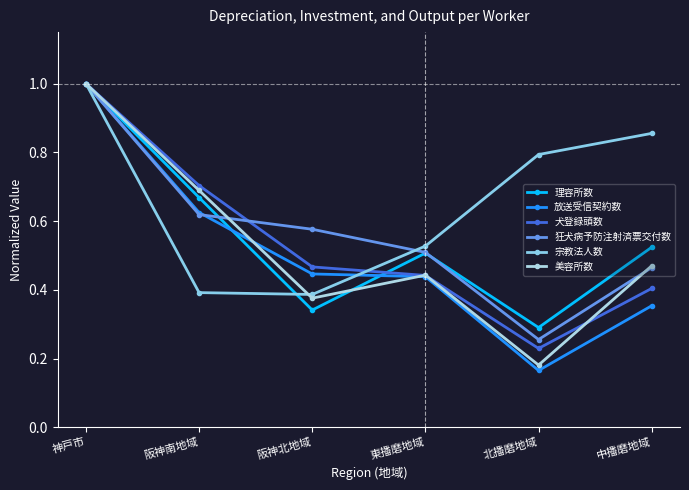

What is the average value of the 美容所数 series?

0.5